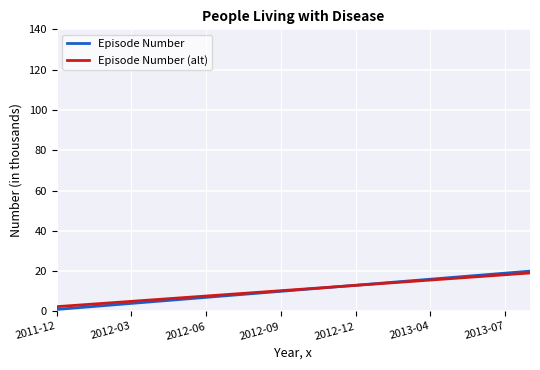

What is the maximum value shown in the chart?

20.0